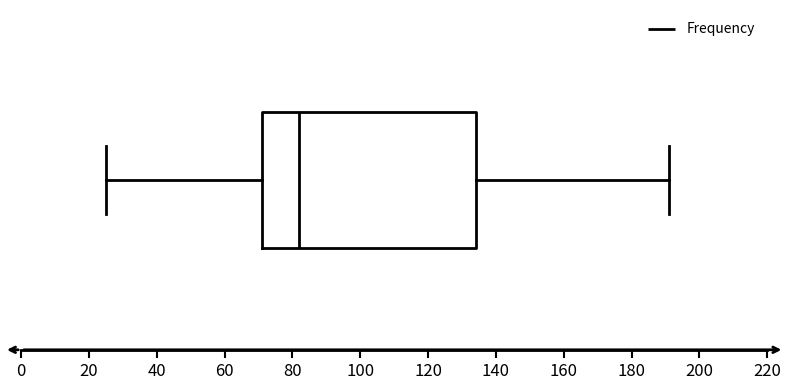

Read this box plot against the x-axis: the position of the median line, the range covered by the box, and the ends of both whiskers. The values are not printed on the chart, so give them approximately, as read against the axis.

median 82, box 72 to 134, whiskers 26 to 192